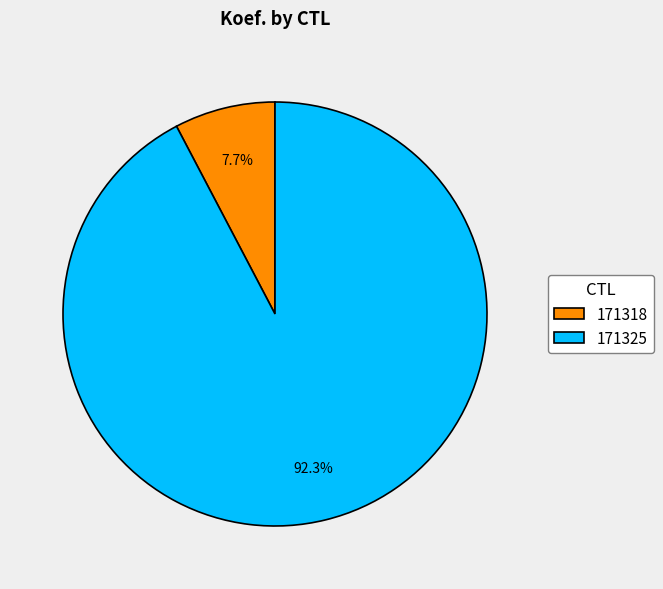

What percentage is the 171318 slice, to the nearest percent?

8%